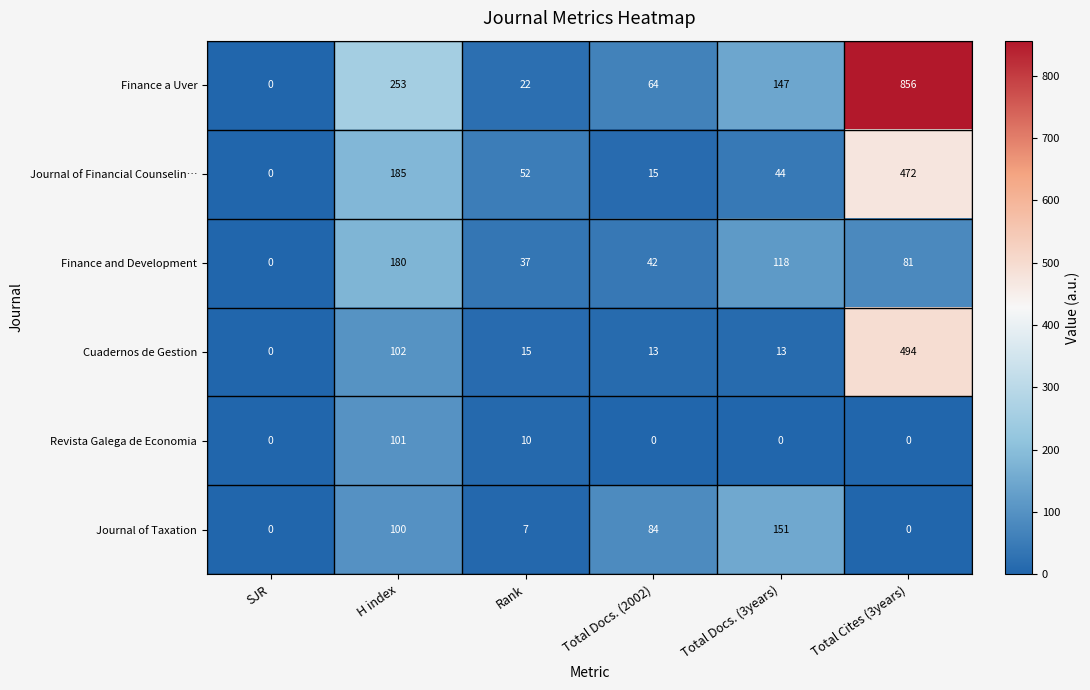

What is the difference between the second highest and minimum values in the Cuadernos de Gestion series?

102